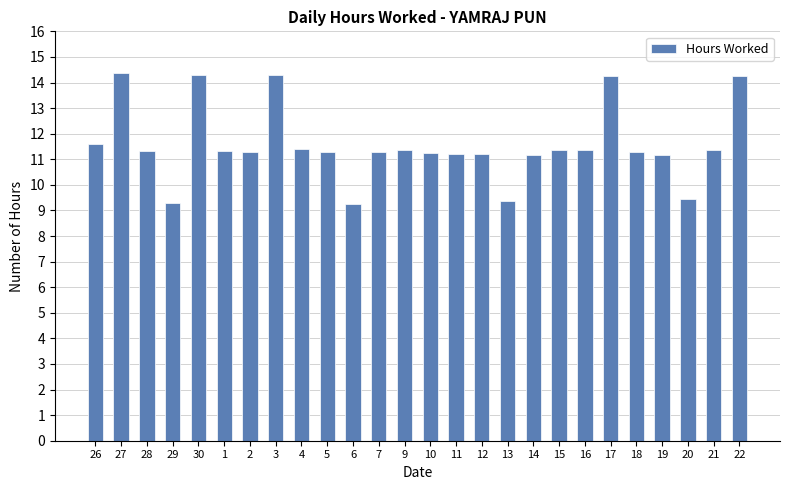

What is the change in value from 26 to 9?

-0.2